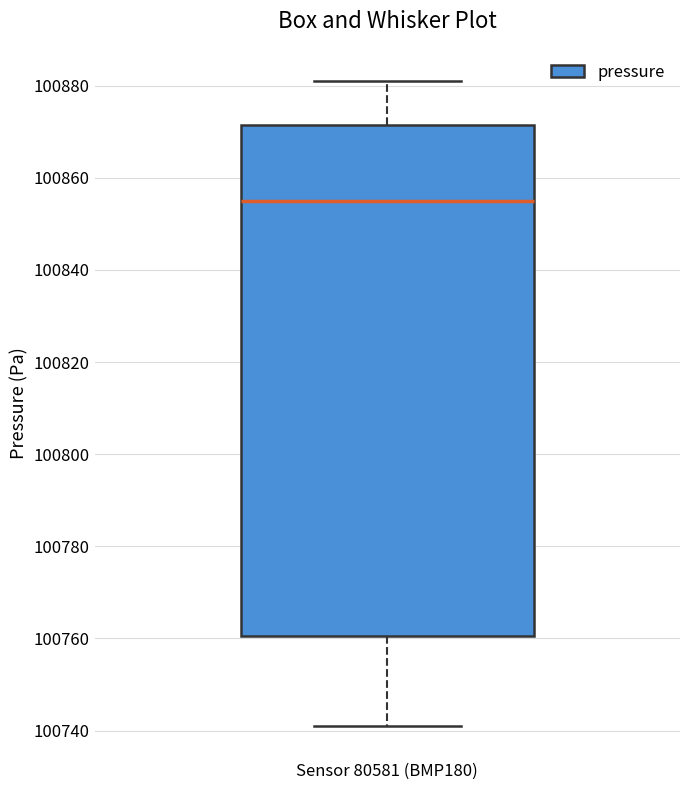

Read this box plot against the y-axis: the position of the median line, the range covered by the box, and the ends of both whiskers. The values are not printed on the chart, so give them approximately, as read against the axis.

median 100856, box 100760 to 100872, whiskers 100742 to 100882